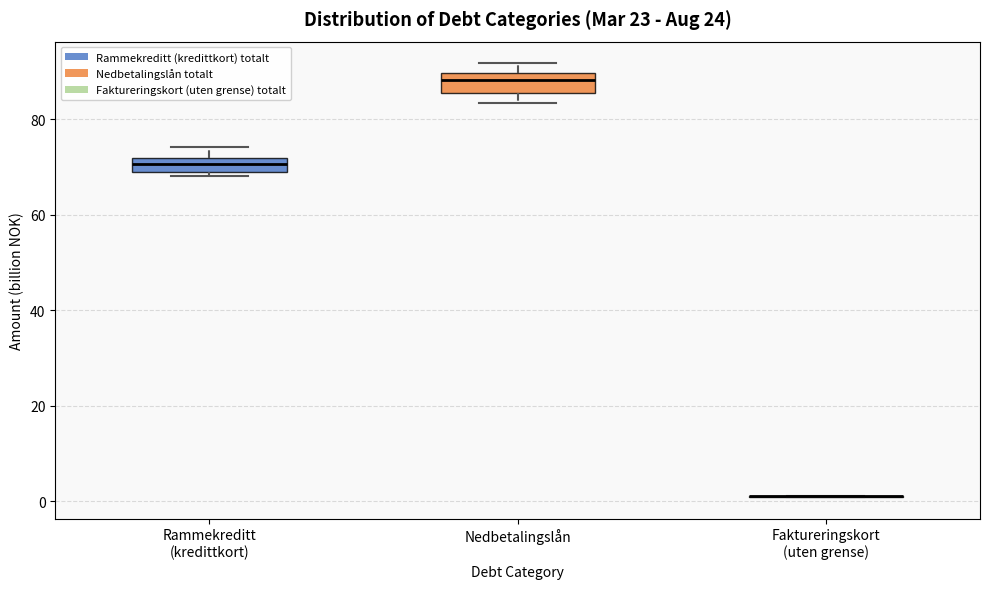

Where does the lower whisker of the box for Nedbetalingslån end on the y-axis? The values are not printed on the chart, so give them approximately, as read against the axis.

84